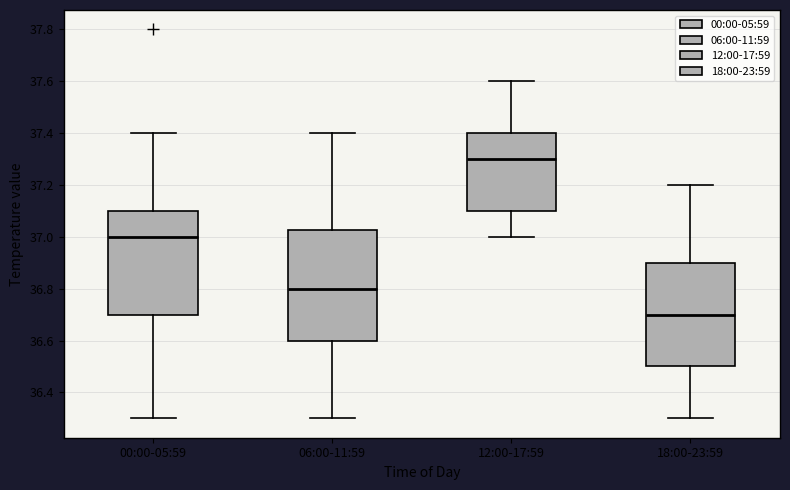

Which box's median line is the highest?

12:00-17:59